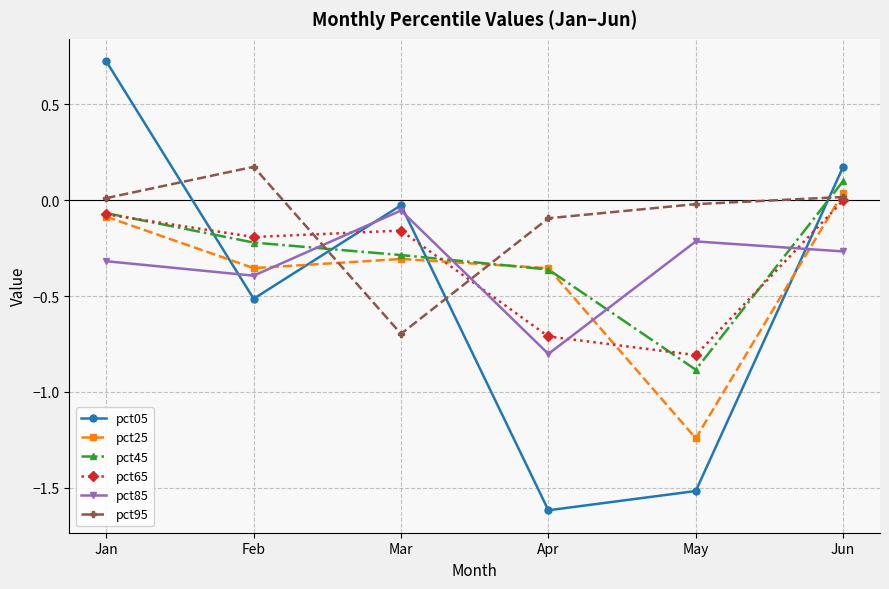

Which series changed the most between May and Jun?

pct05